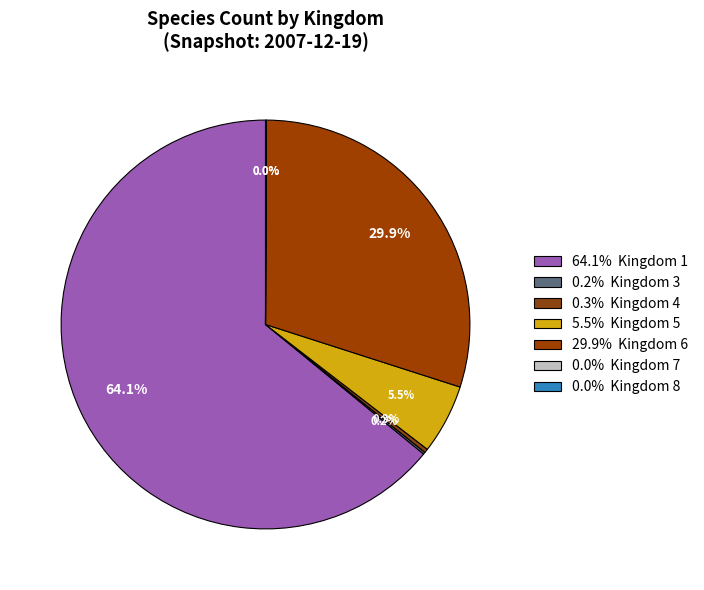

Count the number of slices in the pie.

7